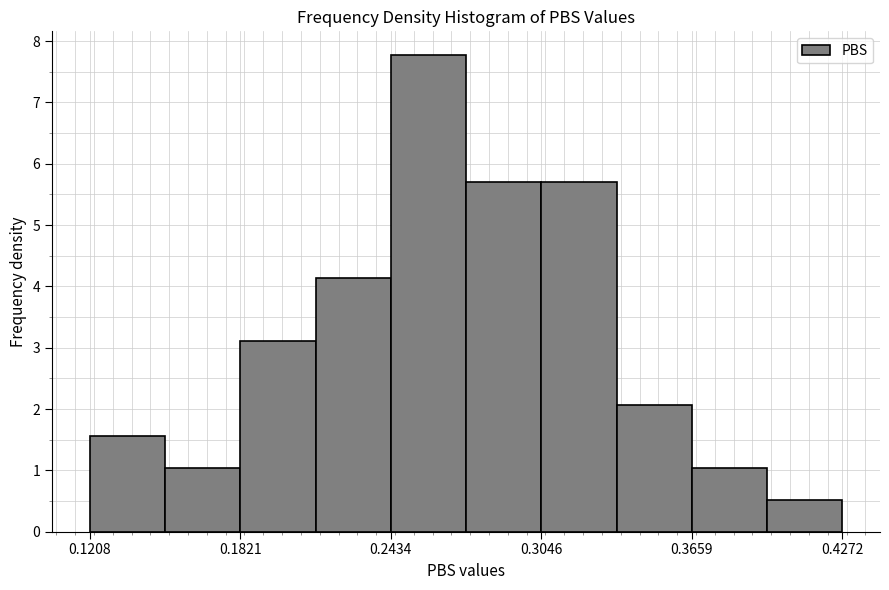

Around what value on the x-axis is the tallest bar? Give the approximate position of its centre, as read against the axis.

0.26